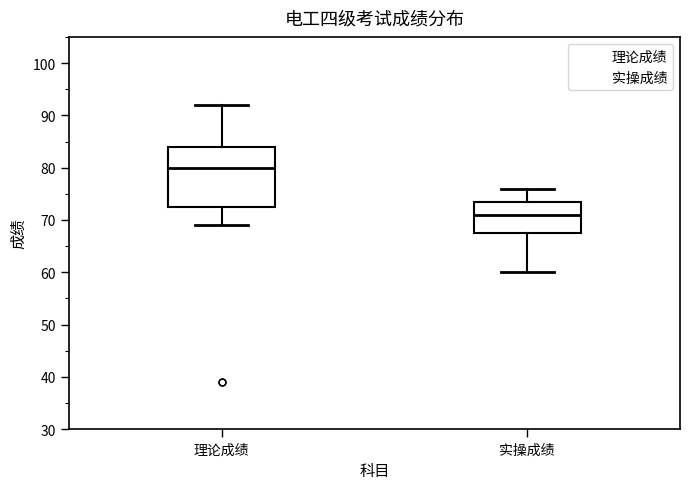

Where does the median line of the box for 理论成绩 sit on the y-axis? The values are not printed on the chart, so give them approximately, as read against the axis.

80